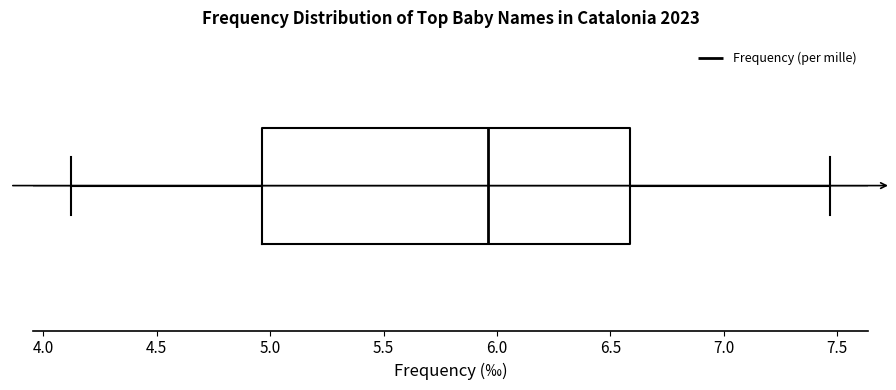

Read this box plot against the x-axis: the position of the median line, the range covered by the box, and the ends of both whiskers. The values are not printed on the chart, so give them approximately, as read against the axis.

median 5.95, box 4.95 to 6.60, whiskers 4.10 to 7.45